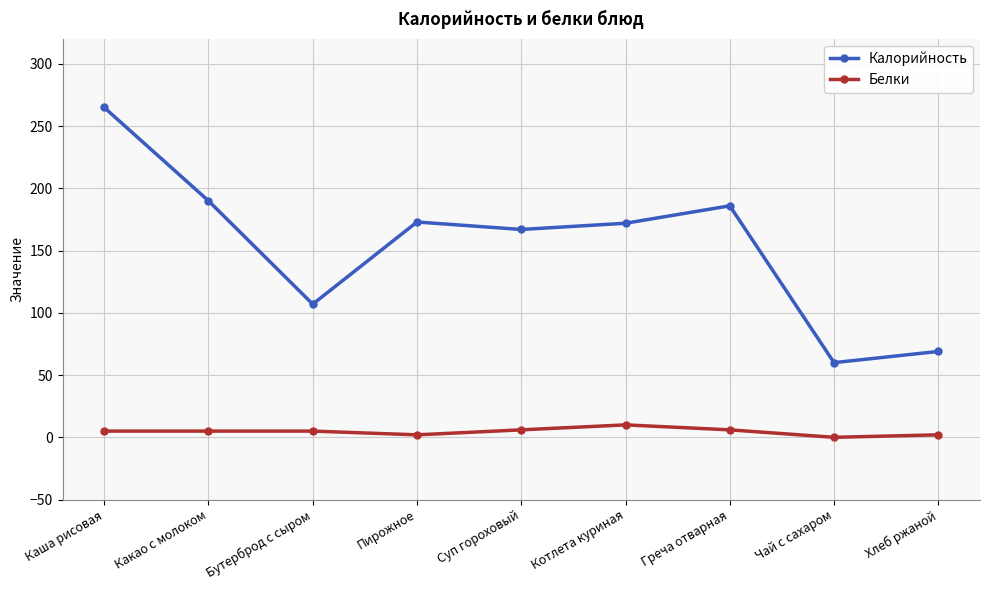

True or false: Белки and Калорийность cross at least once.

False